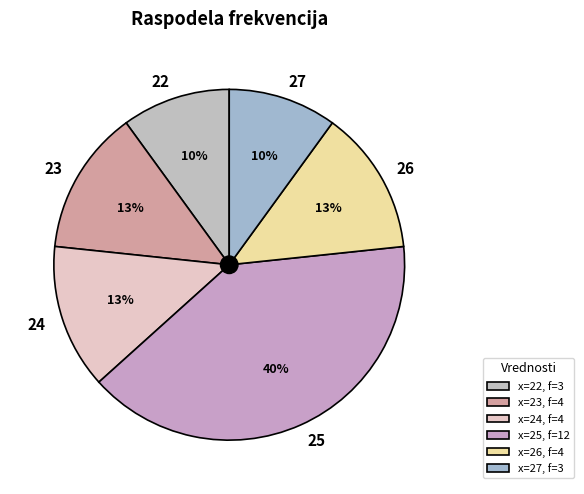

Does 22 account for over 50% of the chart?

No